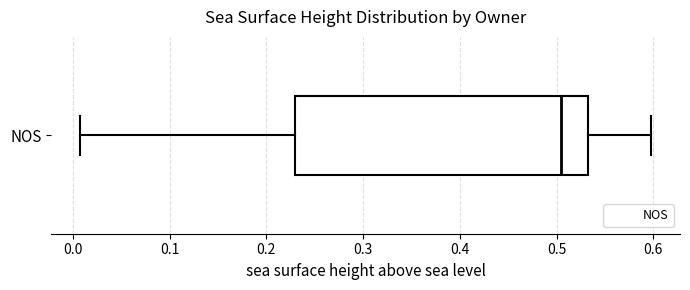

Read this box plot against the x-axis: the position of the median line, the range covered by the box, and the ends of both whiskers. The values are not printed on the chart, so give them approximately, as read against the axis.

median 0.51, box 0.23 to 0.53, whiskers 0.01 to 0.60